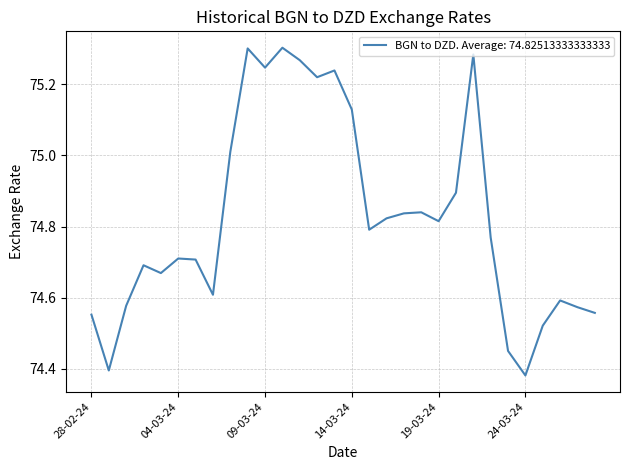

How many lines are shown in the chart?

1